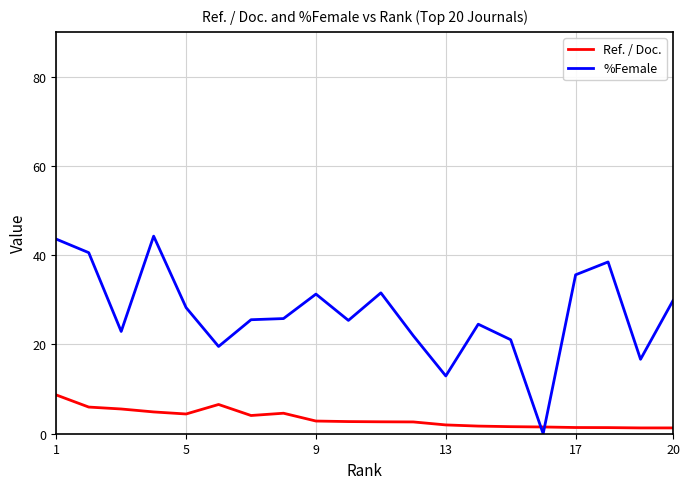

How many series are shown in this chart?

2